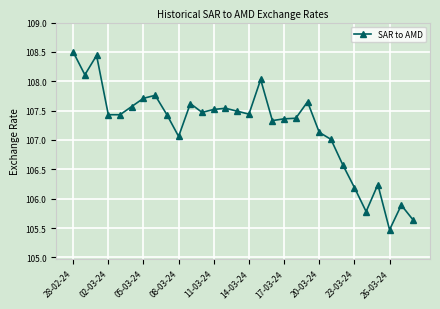

What is the value of the 30th point from the left?

105.6